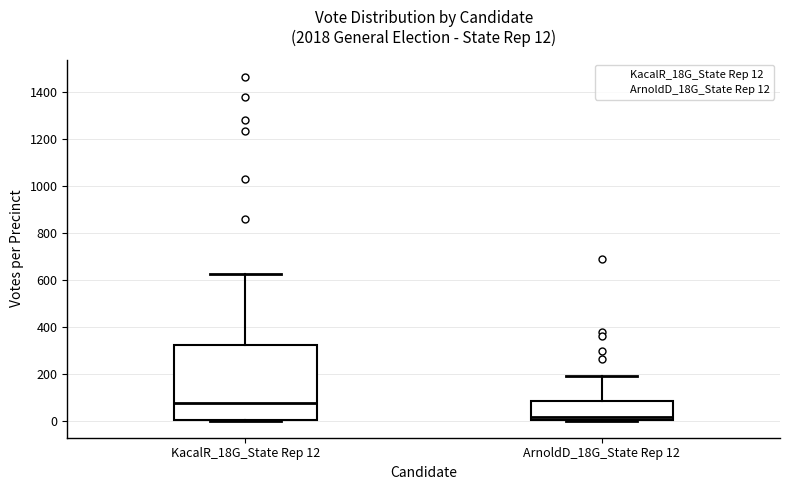

Which box's median line is the highest?

KacalR_18G_State Rep 12